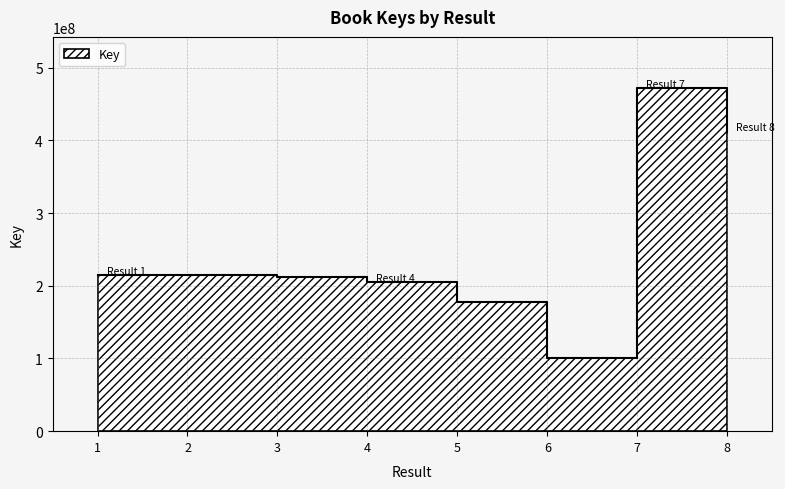

Reading left to right, list all the values displayed in this chart.

214484304	214484057	212652086	204930622	177633198	100706298	471645022	411951353